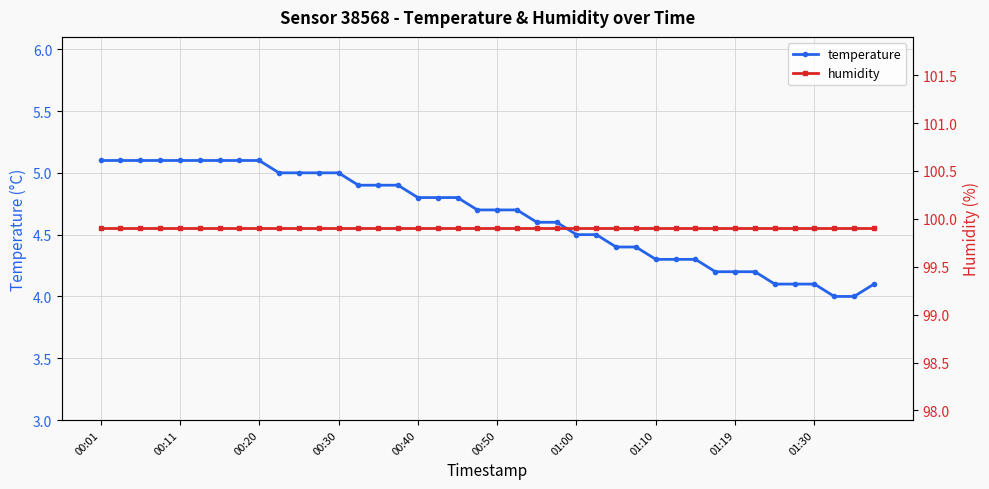

How many distinct data groups are displayed?

2